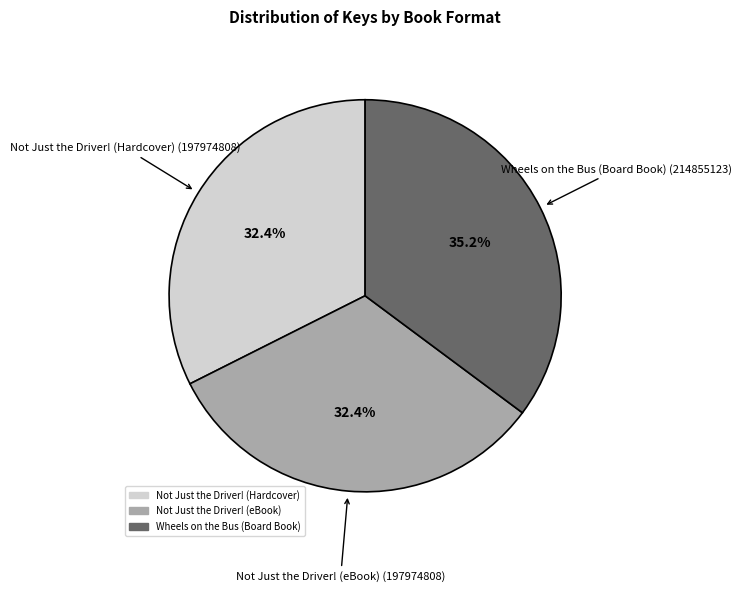

Is there any slice that represents more than half of the pie?

No